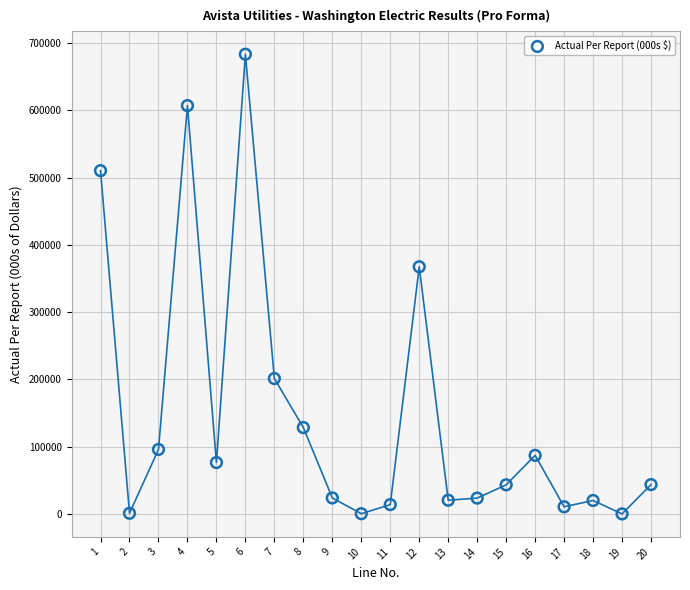

What Y value in the scatter plot is closest to 341819?

367527